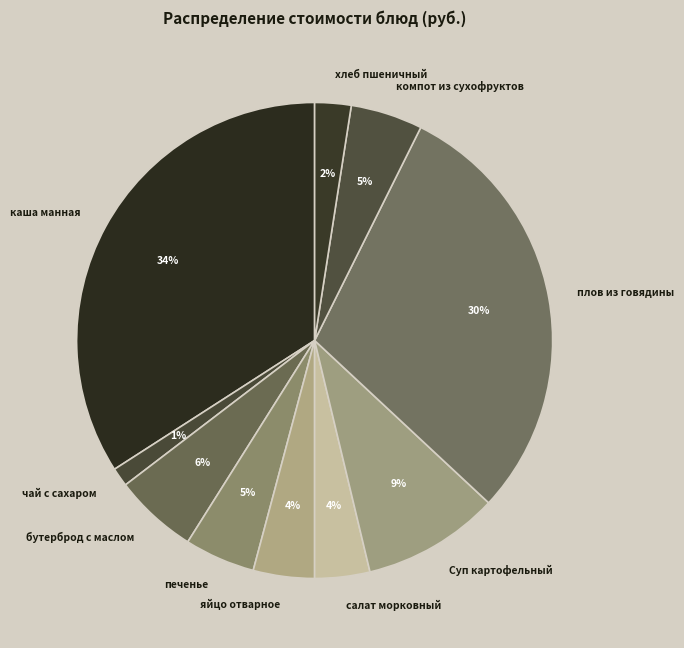

Does плов из говядины account for over 50% of the chart?

No